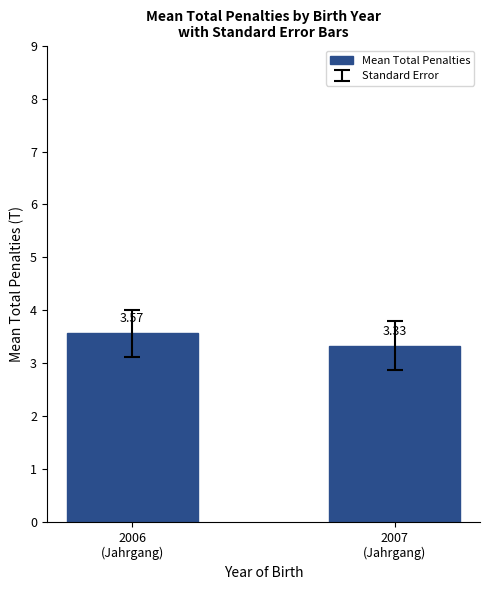

Which has a higher value, 2006
(Jahrgang) or 2007
(Jahrgang)?

2006
(Jahrgang)